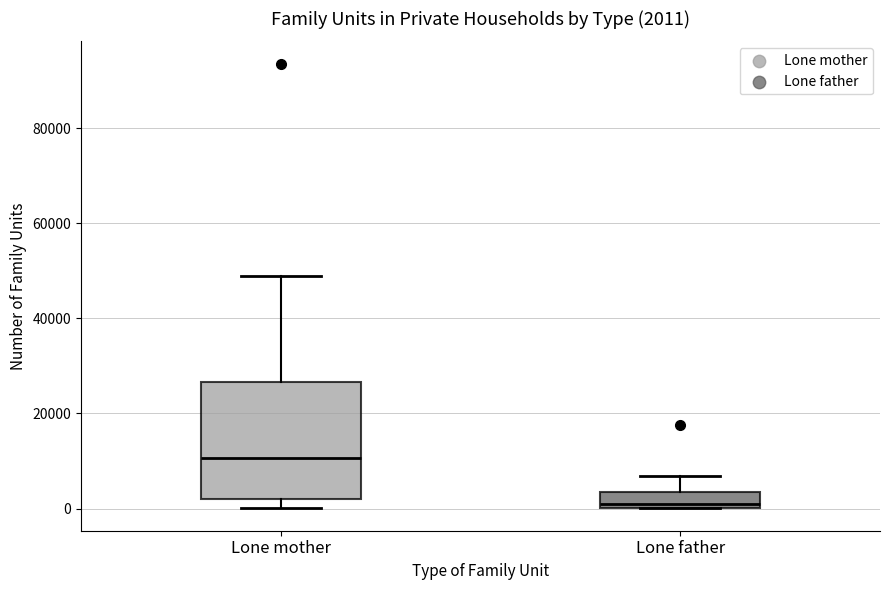

Comparing the boxes themselves (not the whiskers), which one is the tallest?

Lone mother